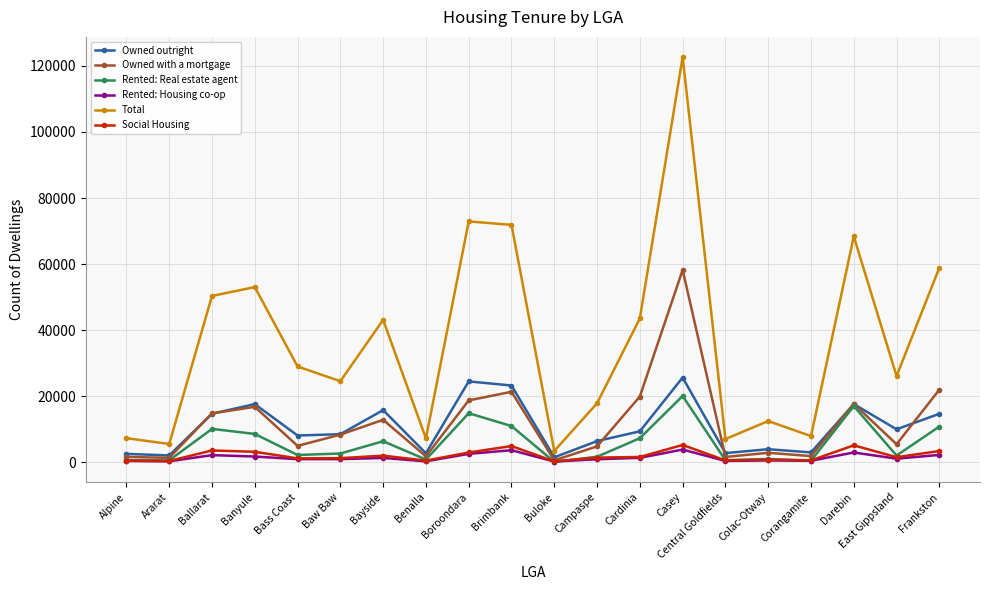

What is the highest value of the Owned outright series?

25637